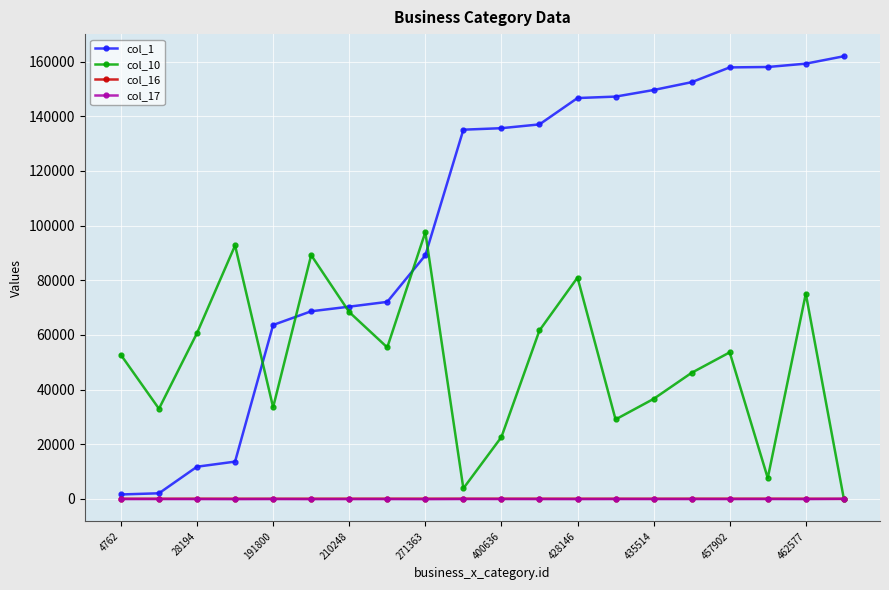

Which series has the largest range (max minus min)?

col_1